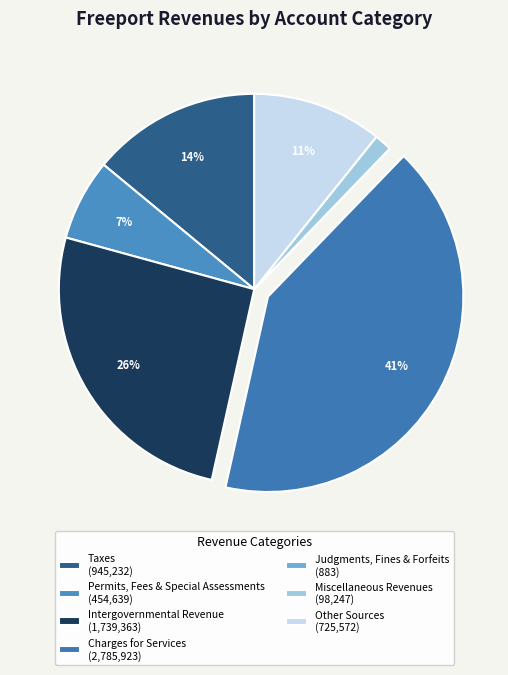

Combined, what portion of the pie is Miscellaneous Revenues and Judgments, Fines & Forfeits?

1.5%